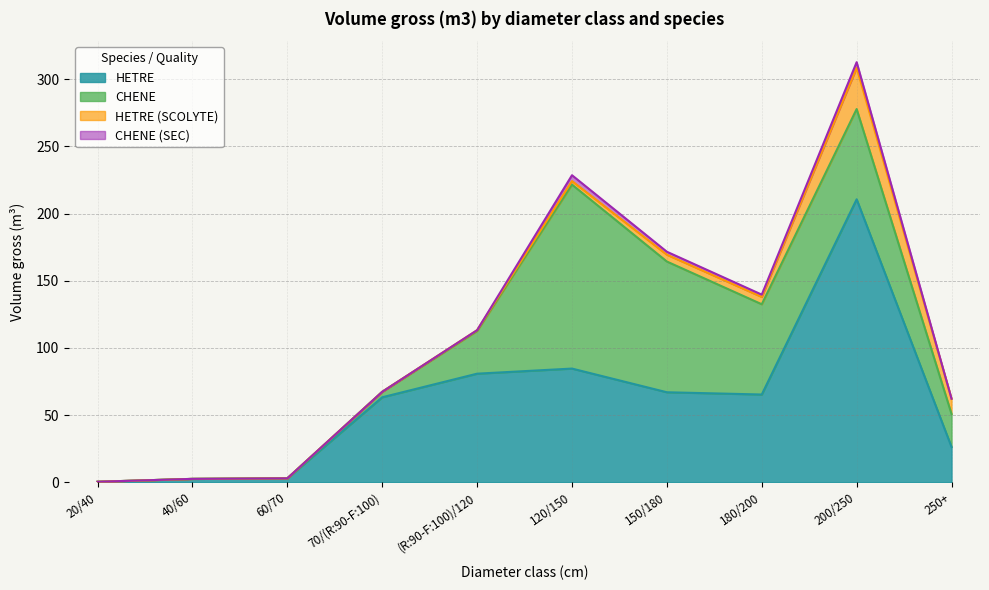

What is the sum of the CHENE values at 200/250 and 150/180?

164.5